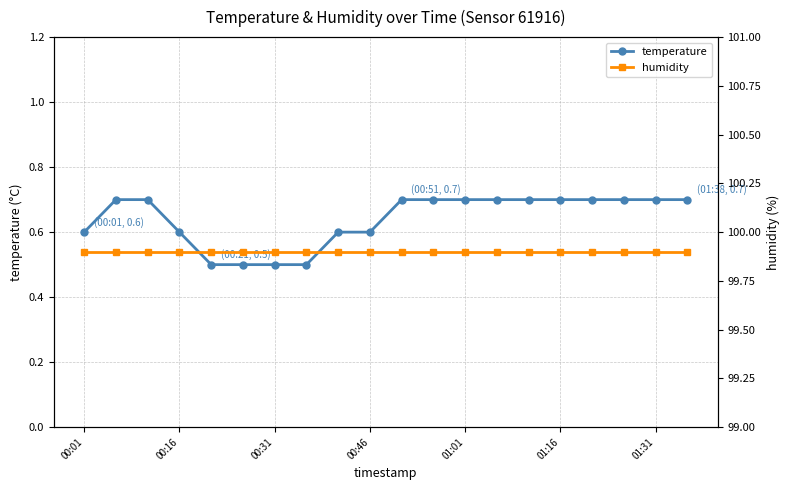

Reading left to right, extract all data points from this chart.

temperature: 0.6	0.7	0.7	0.6	0.5	0.5	0.5	0.5	0.6	0.6	0.7	0.7	0.7	0.7	0.7	0.7	0.7	0.7	0.7	0.7
humidity: 99.9	99.9	99.9	99.9	99.9	99.9	99.9	99.9	99.9	99.9	99.9	99.9	99.9	99.9	99.9	99.9	99.9	99.9	99.9	99.9